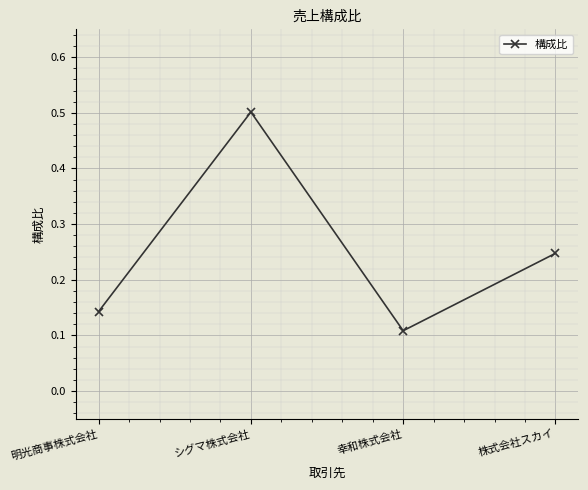

Which has a higher value, 明光商事株式会社 or シグマ株式会社?

シグマ株式会社